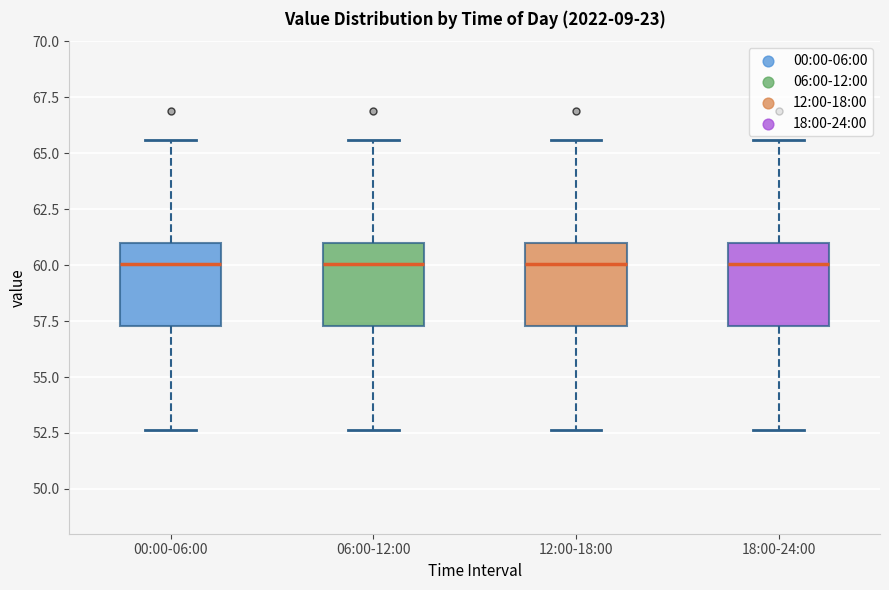

Reading left to right, read every box against the y-axis: the position of its median line, the range the box covers, and the ends of its whiskers. The values are not printed on the chart, so give them approximately, as read against the axis.

00:00-06:00: median 60.0, box 57.5 to 61.0, whiskers 52.5 to 65.5
06:00-12:00: median 60.0, box 57.5 to 61.0, whiskers 52.5 to 65.5
12:00-18:00: median 60.0, box 57.5 to 61.0, whiskers 52.5 to 65.5
18:00-24:00: median 60.0, box 57.5 to 61.0, whiskers 52.5 to 65.5